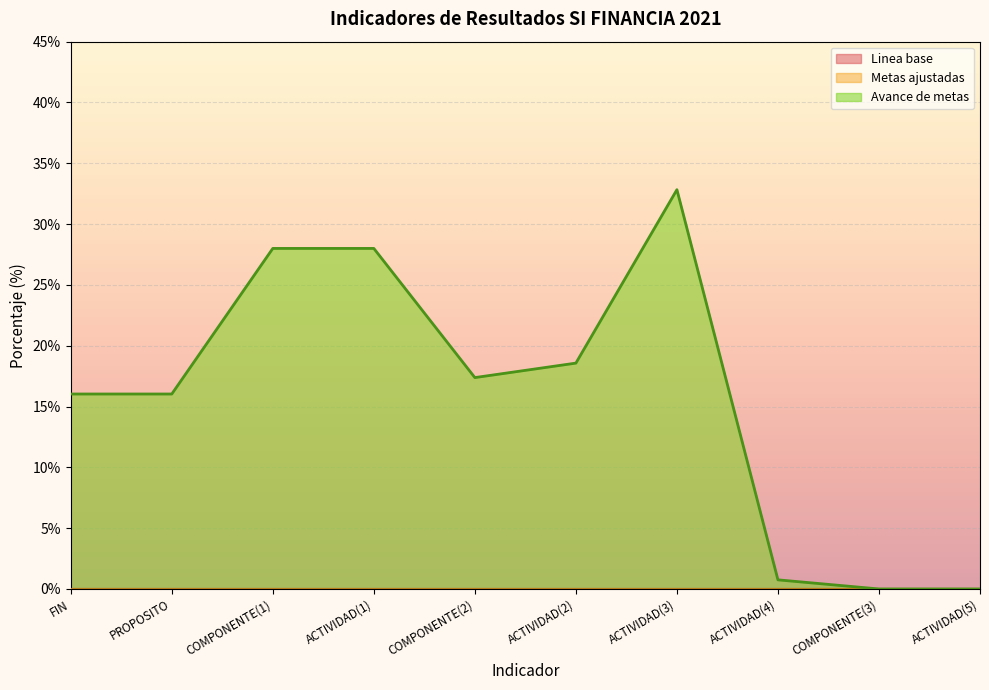

What position from the right is ACTIVIDAD(4)?

3